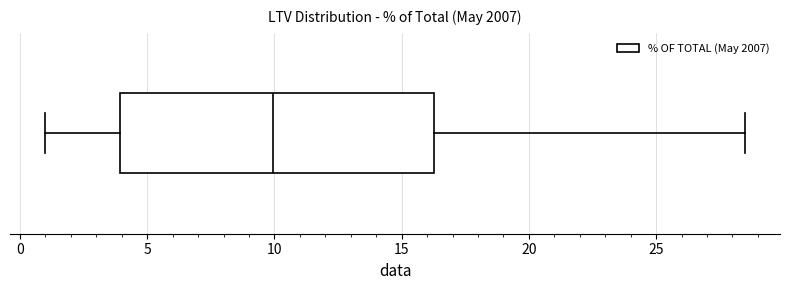

Read this box plot against the x-axis: the position of the median line, the range covered by the box, and the ends of both whiskers. The values are not printed on the chart, so give them approximately, as read against the axis.

median 10.0, box 4.0 to 16.5, whiskers 1.0 to 28.5